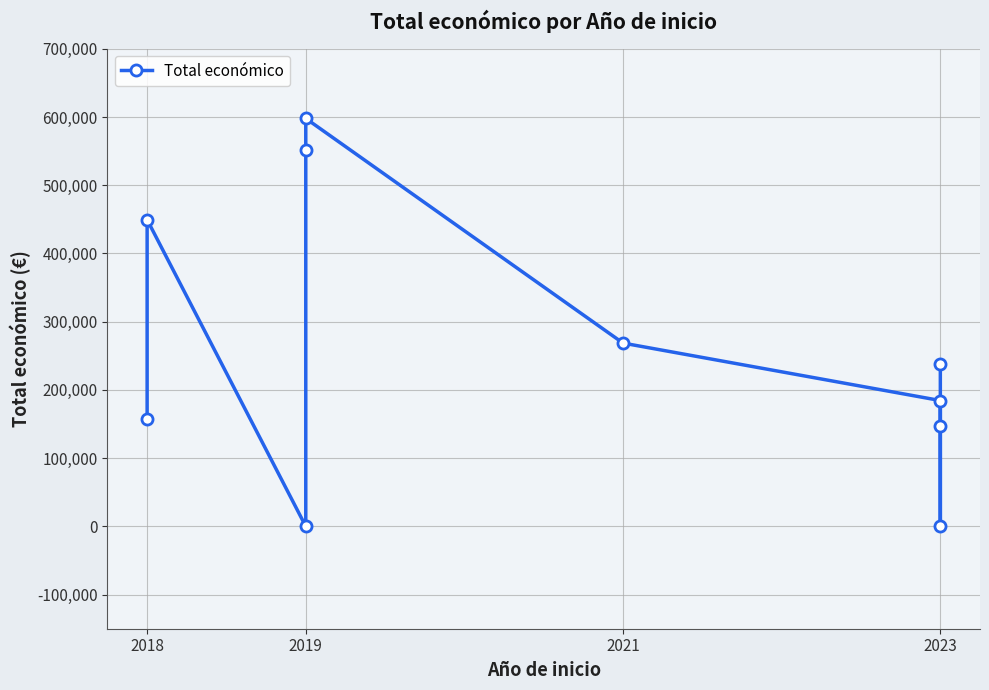

How many positive values are there?

8